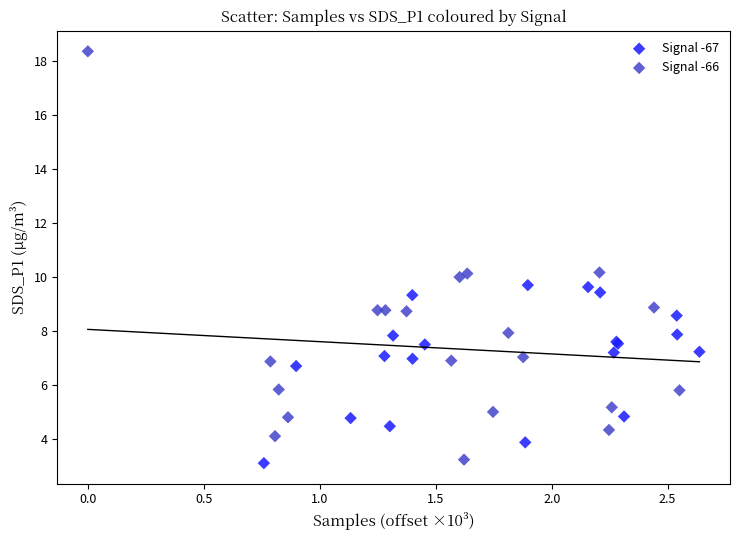

Which series reaches the maximum Y coordinate?

Signal -66